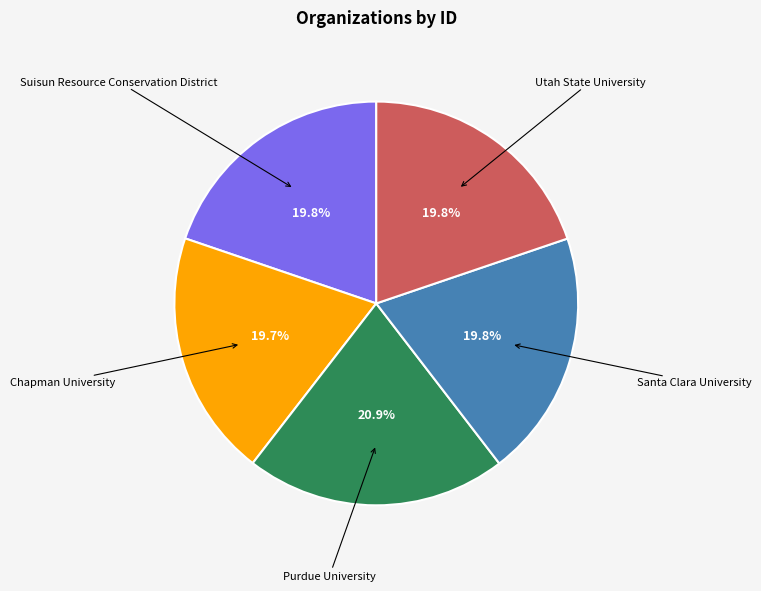

How many segments does this pie chart have?

5